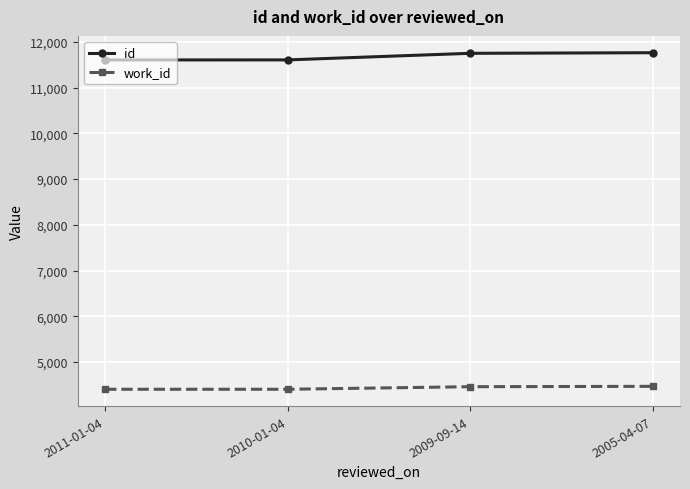

What is the total value across all series at 2009-09-14?

16212